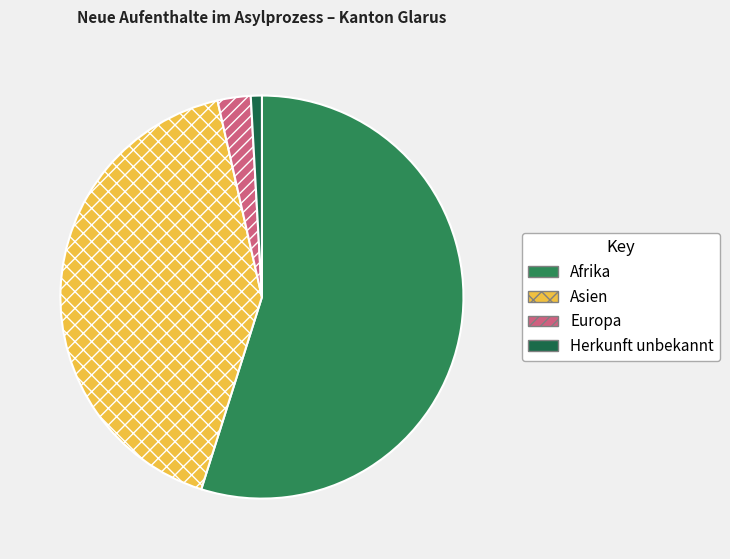

Is there a majority slice in this chart?

Yes